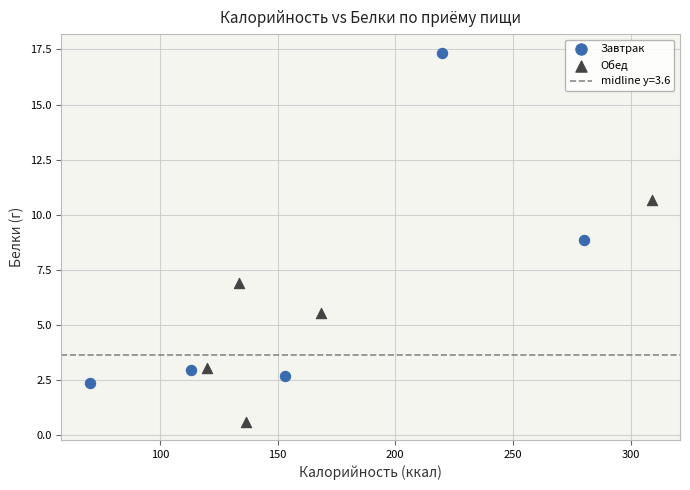

Which series has the largest Y range (max minus min)?

Завтрак